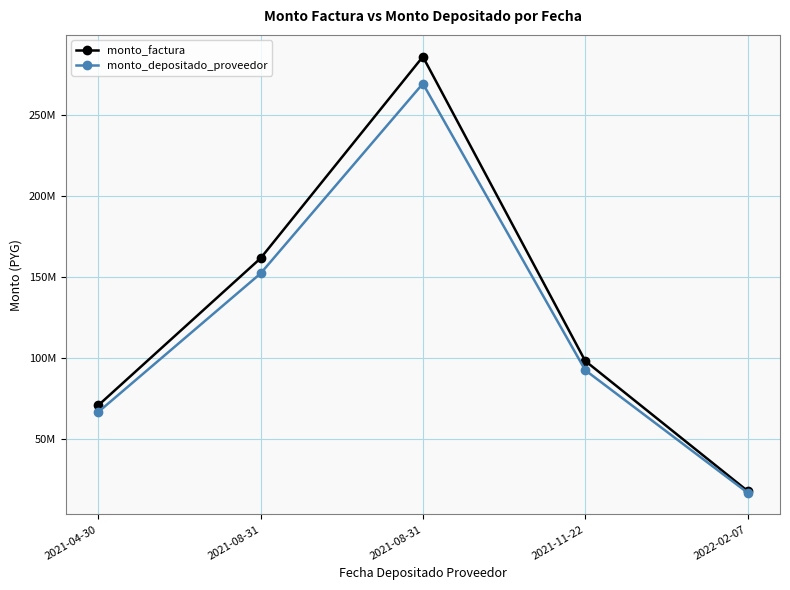

At which category is the sum across all series the highest?

2021-08-31